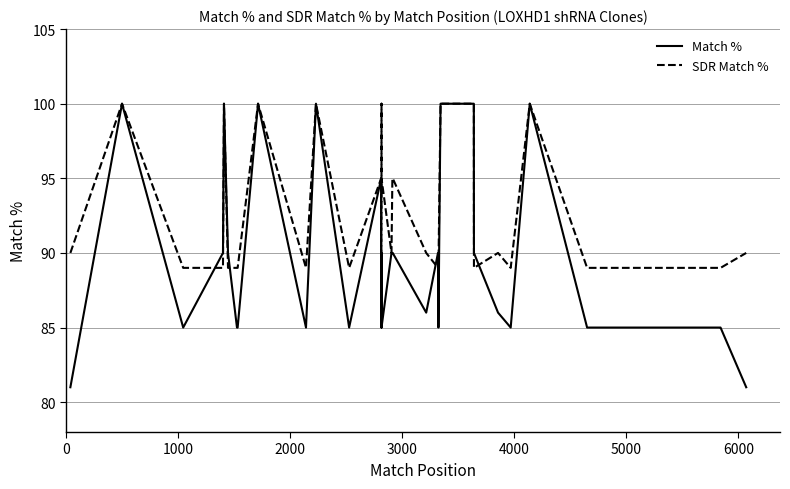

How many times do SDR Match % and Match % cross each other?

7